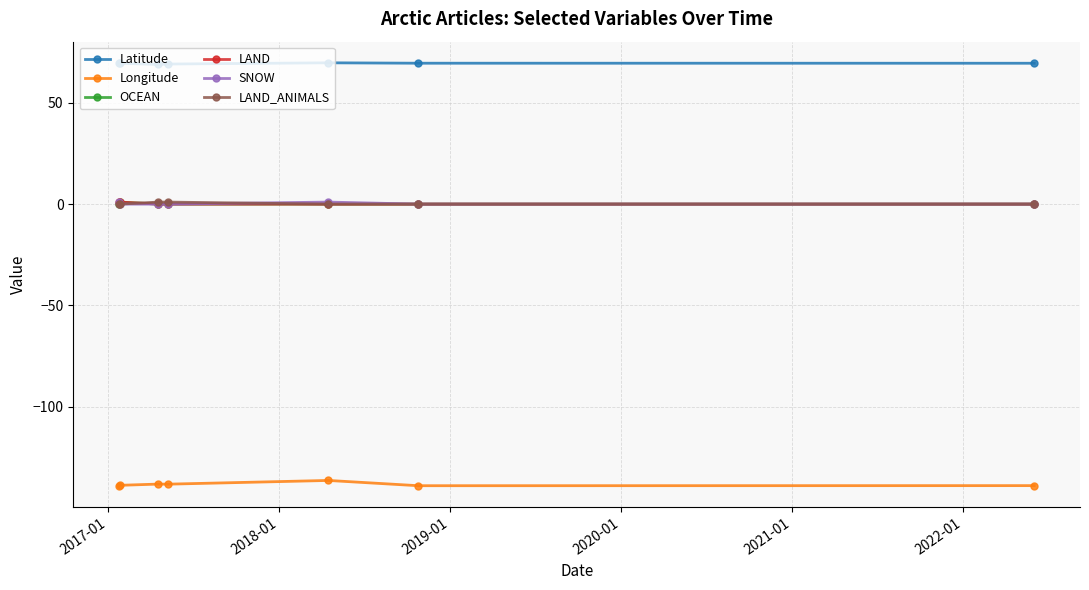

Which series has the largest total across all categories?

Latitude